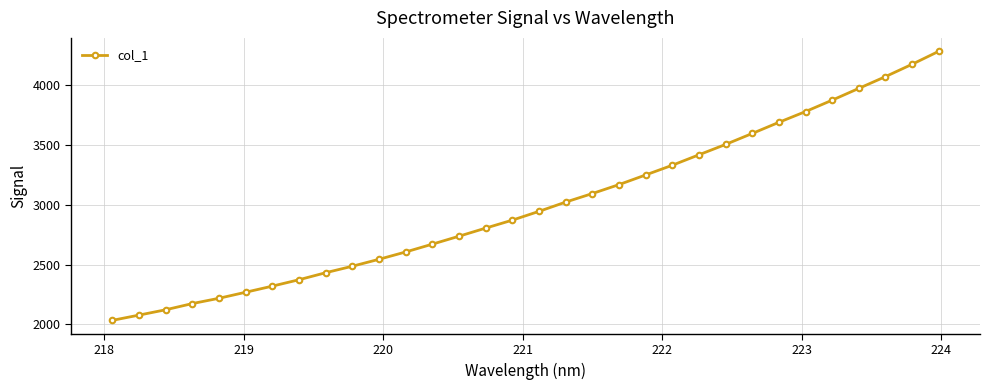

What is the difference between the second highest and second lowest values?

2098.0